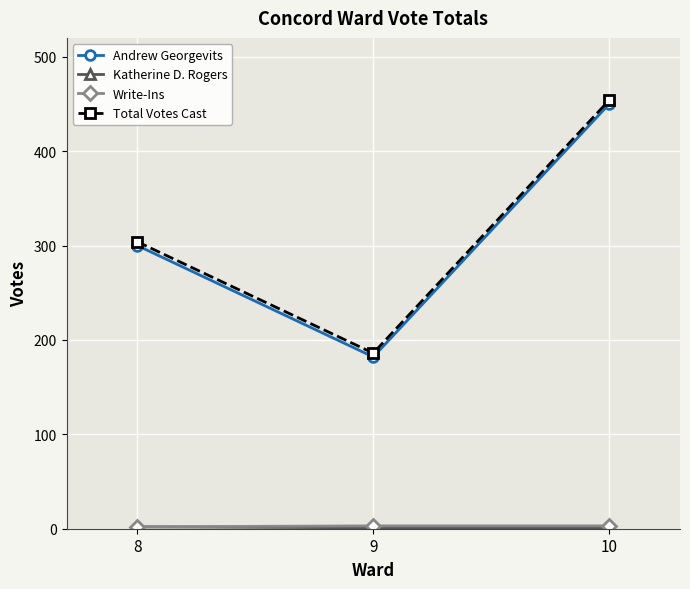

How many lines are shown in the chart?

4